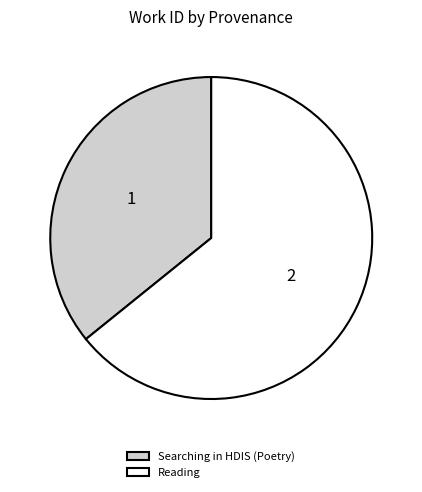

True or false: Searching in HDIS (Poetry) accounts for 36% of the total.

True